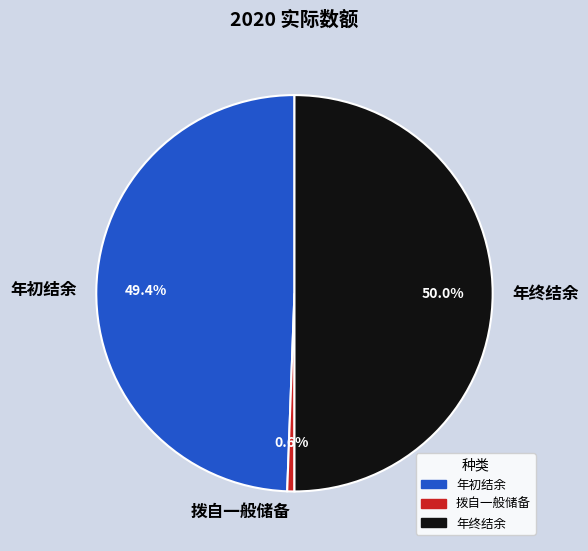

How many slices are in this pie chart?

3